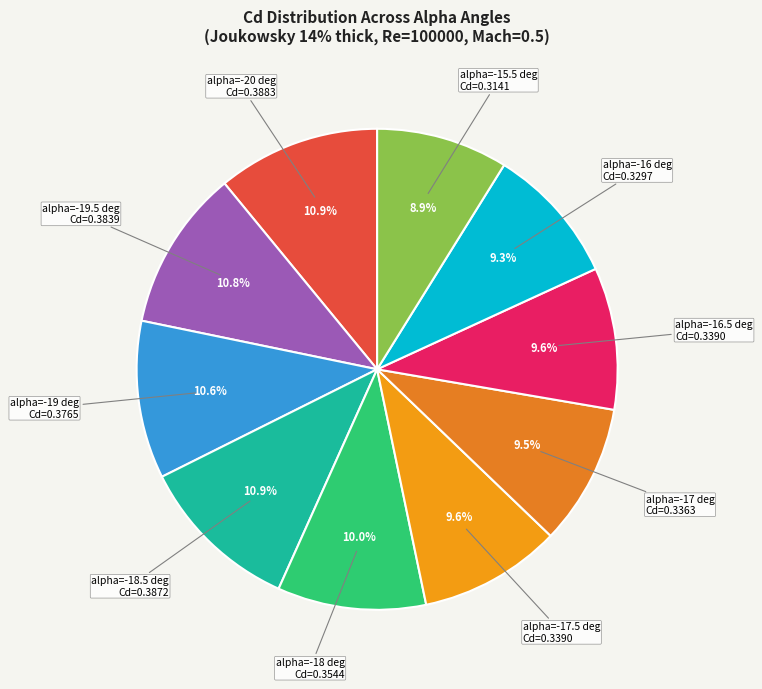

Count the number of slices in the pie.

10